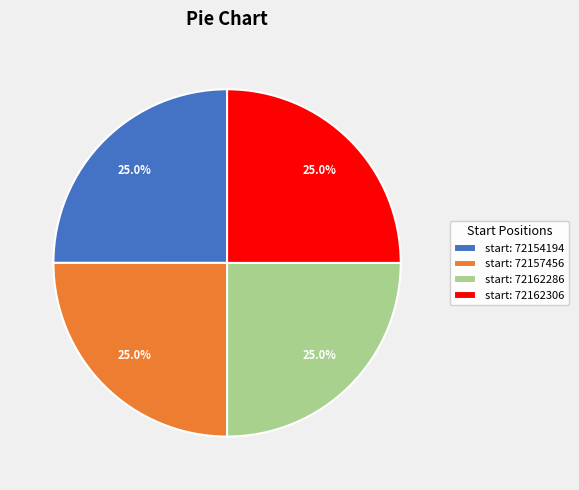

What portion of the pie excludes start: 72162286?

75.0%